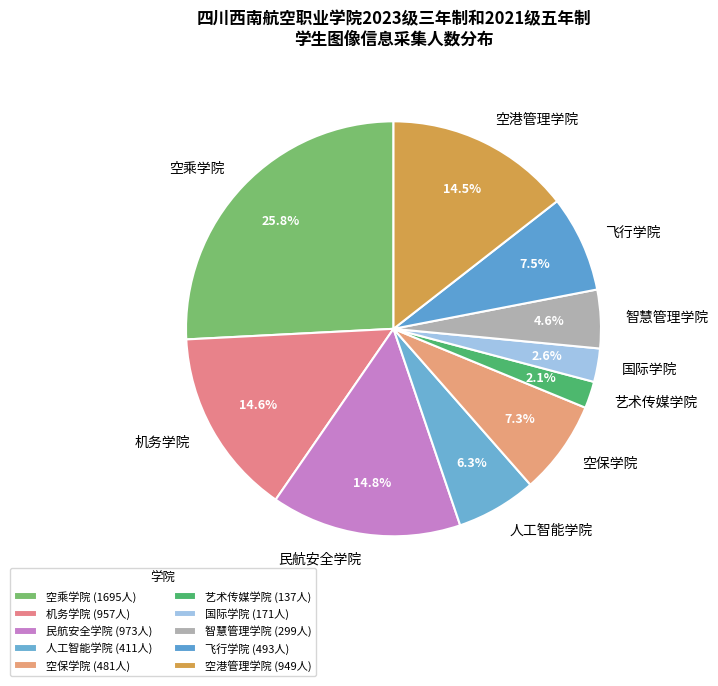

Which has a higher value, 民航安全学院 or 国际学院?

民航安全学院